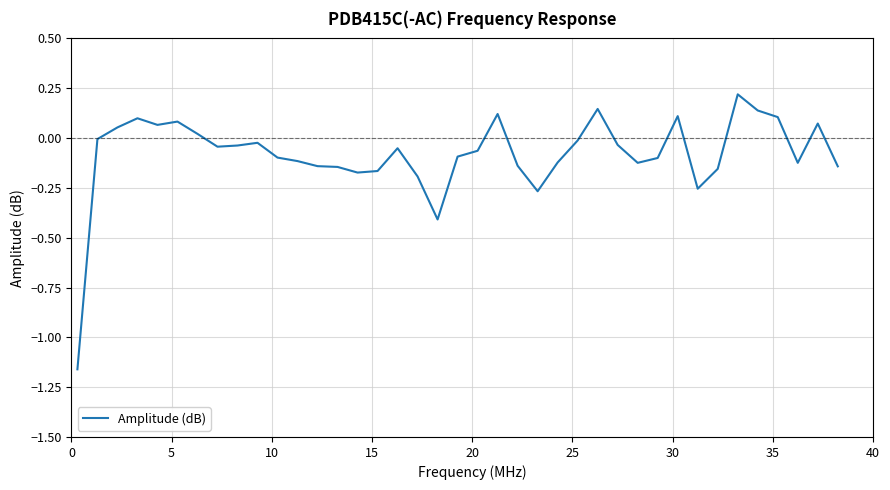

Is this an area chart (filled region under the line)?

No